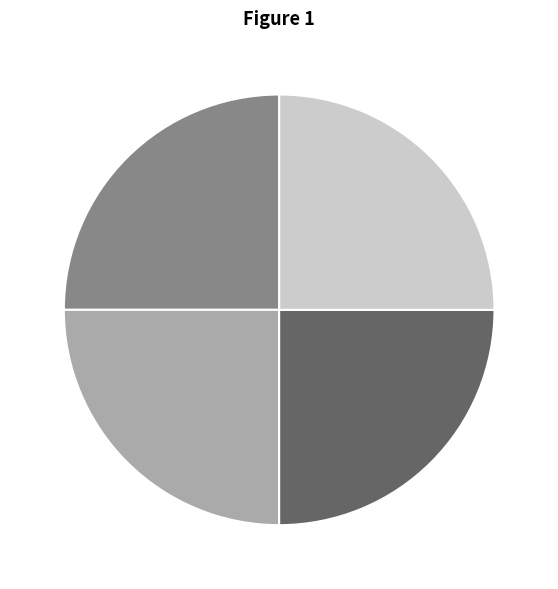

How many segments does this pie chart have?

4